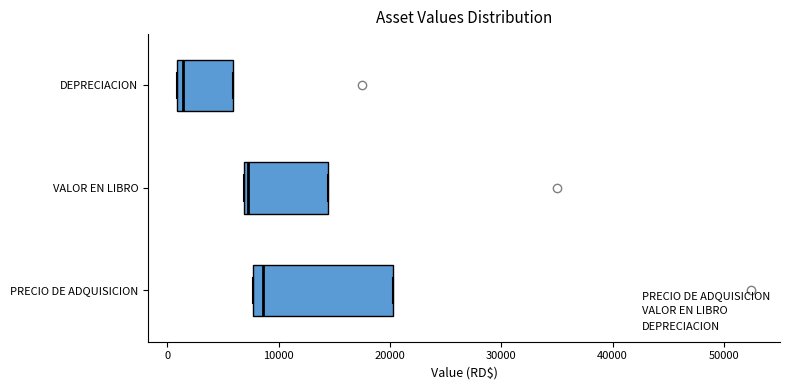

Reading bottom to top, read every box against the x-axis: the position of its median line, the range the box covers, and the ends of its whiskers. The values are not printed on the chart, so give them approximately, as read against the axis.

PRECIO DE ADQUISICION: median 9000, box 8000 to 20000, whiskers 8000 to 20000
VALOR EN LIBRO: median 7000 (just right of the box's left edge), box 7000 to 14000, whiskers 7000 to 14000
DEPRECIACION: median 1000 (just right of the box's left edge), box 1000 to 6000, whiskers 1000 to 6000